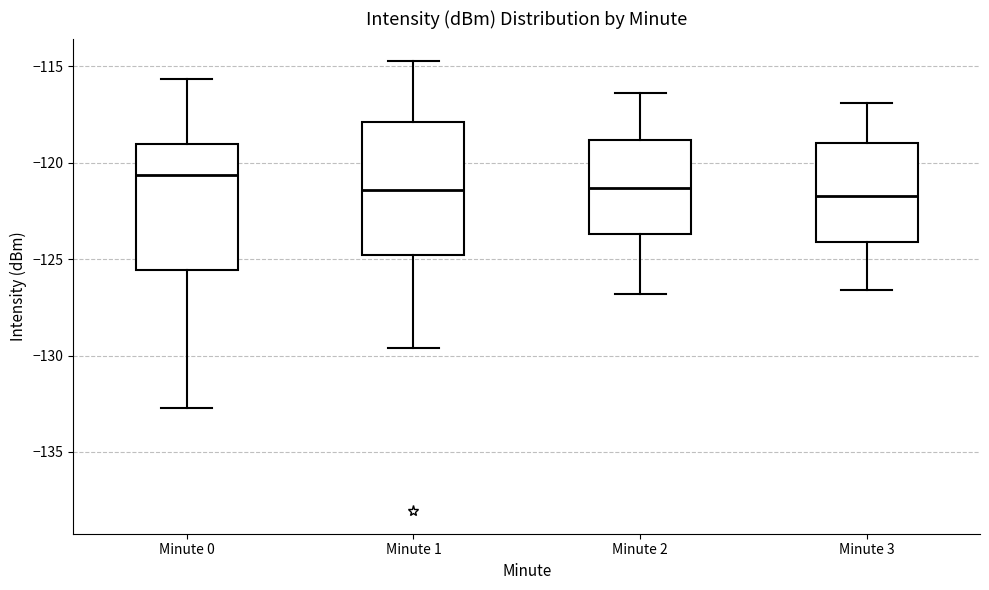

Which box's median line is the highest?

Minute 0